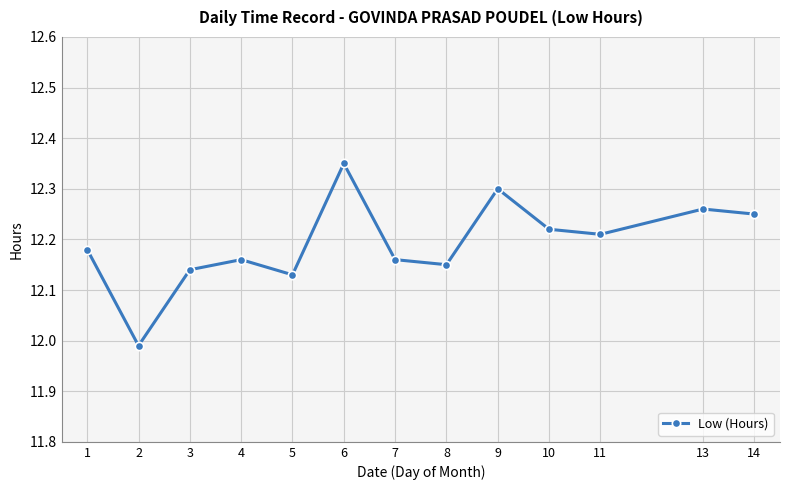

Which category has the highest value across all series?

6